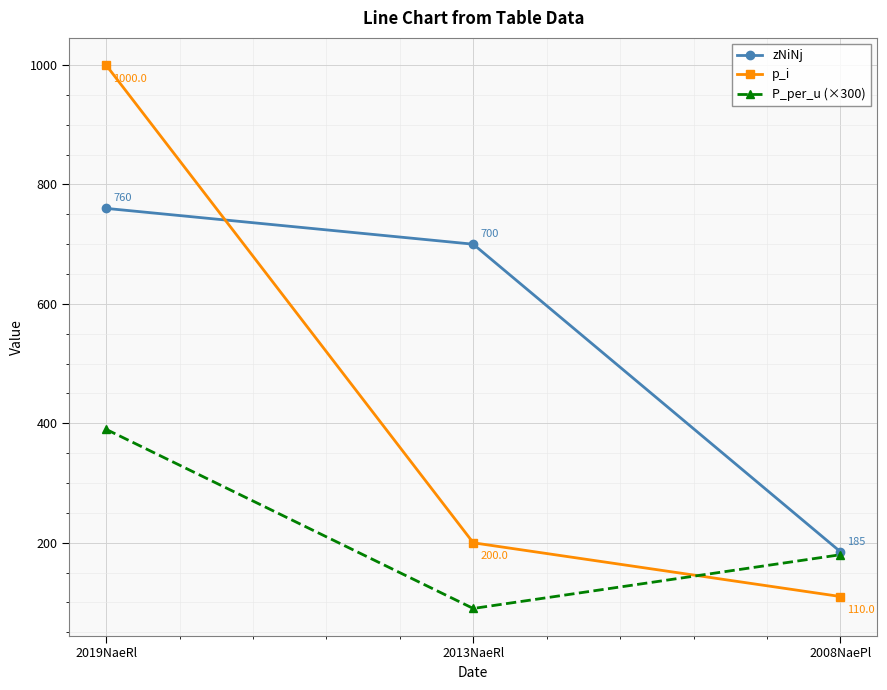

Where is zNiNj nearest to the value 472?

2013NaeRl